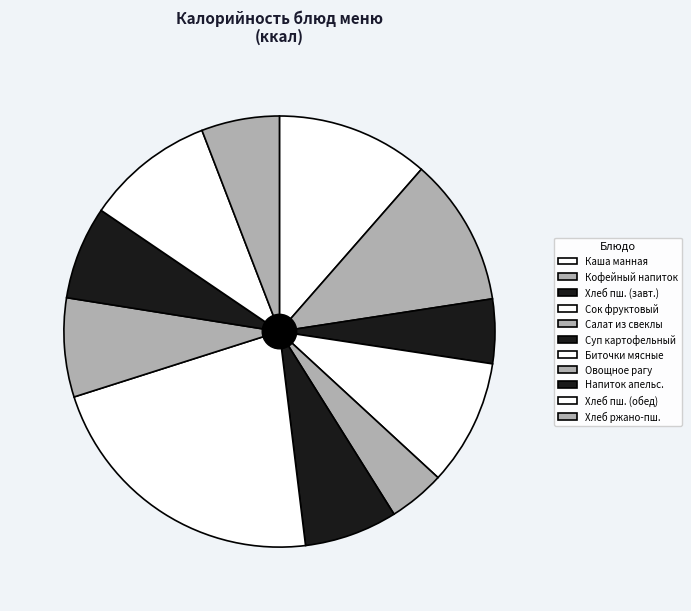

Which slice is the smallest?

салат из свеклы с солеными огурцами